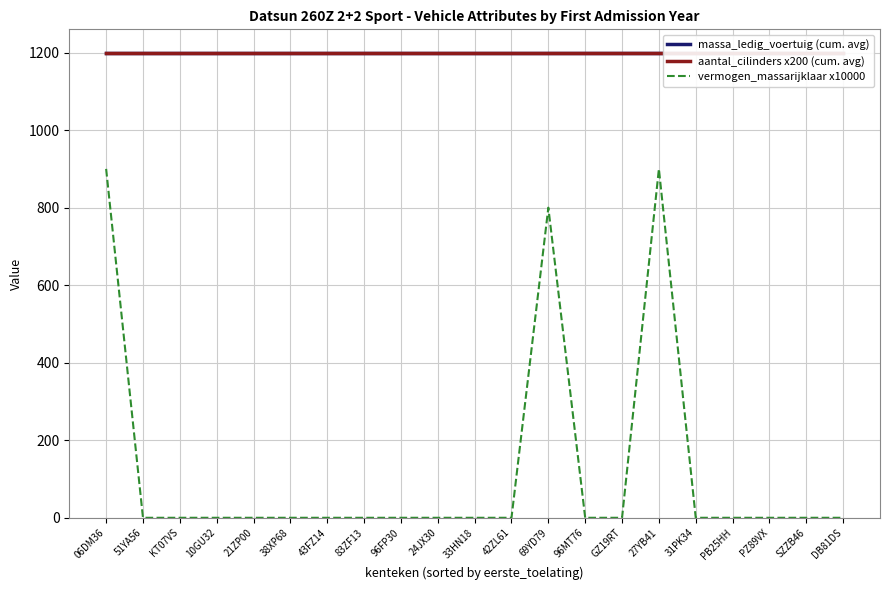

Reading left to right, what are all the values shown in this chart?

massa_ledig_voertuig (cum. avg): 1200	1200	1200	1200	1200	1200	1200	1200	1200	1200	1200	1200	1200	1200	1200	1200	1200	1200	1200	1200	1200
aantal_cilinders x200 (cum. avg): 1200	1200	1200	1200	1200	1200	1200	1200	1200	1200	1200	1200	1200	1200	1200	1200	1200	1200	1200	1200	1200
vermogen_massarijklaar x10000: 900	0	0	0	0	0	0	0	0	0	0	0	800	0	0	900	0	0	0	0	0